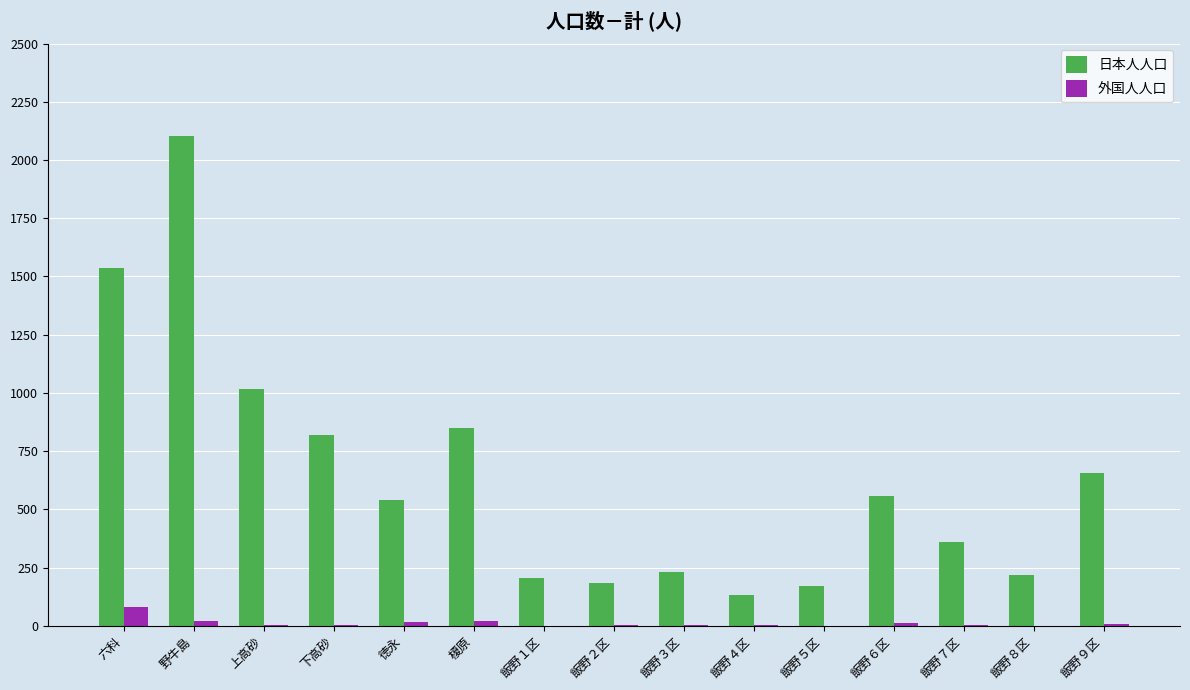

The value of 日本人人口 at 飯野５区 is 274. True or false?

False